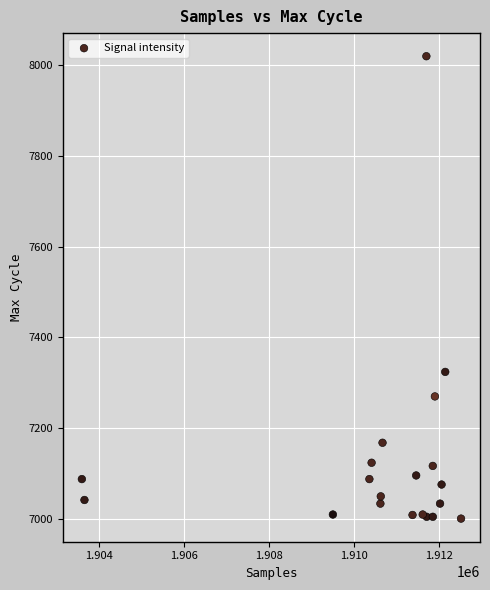

What Y value in the scatter plot is closest to 7510?

7324